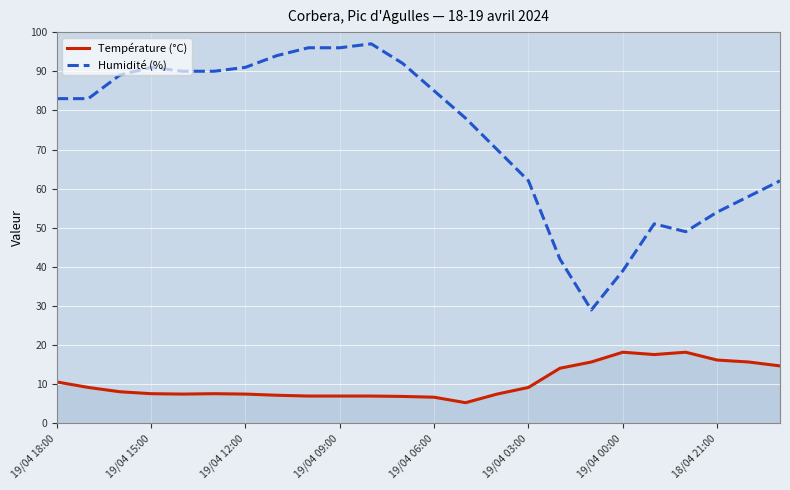

True or false: Humidité (%) and Température (°C) cross at least once.

False